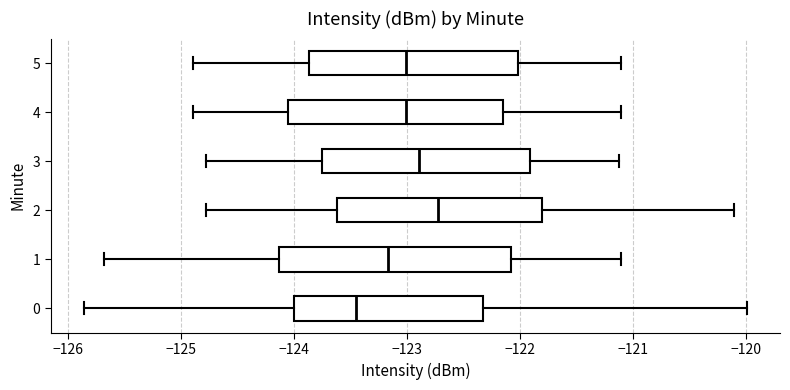

Reading bottom to top, read every box against the x-axis: the position of its median line, the range the box covers, and the ends of its whiskers. The values are not printed on the chart, so give them approximately, as read against the axis.

0: median -123.4, box -124.0 to -122.3, whiskers -125.9 to -120.0
1: median -123.2, box -124.1 to -122.1, whiskers -125.7 to -121.1
2: median -122.7, box -123.6 to -121.8, whiskers -124.8 to -120.1
3: median -122.9, box -123.8 to -121.9, whiskers -124.8 to -121.1
4: median -123.0, box -124.1 to -122.1, whiskers -124.9 to -121.1
5: median -123.0, box -123.9 to -122.0, whiskers -124.9 to -121.1